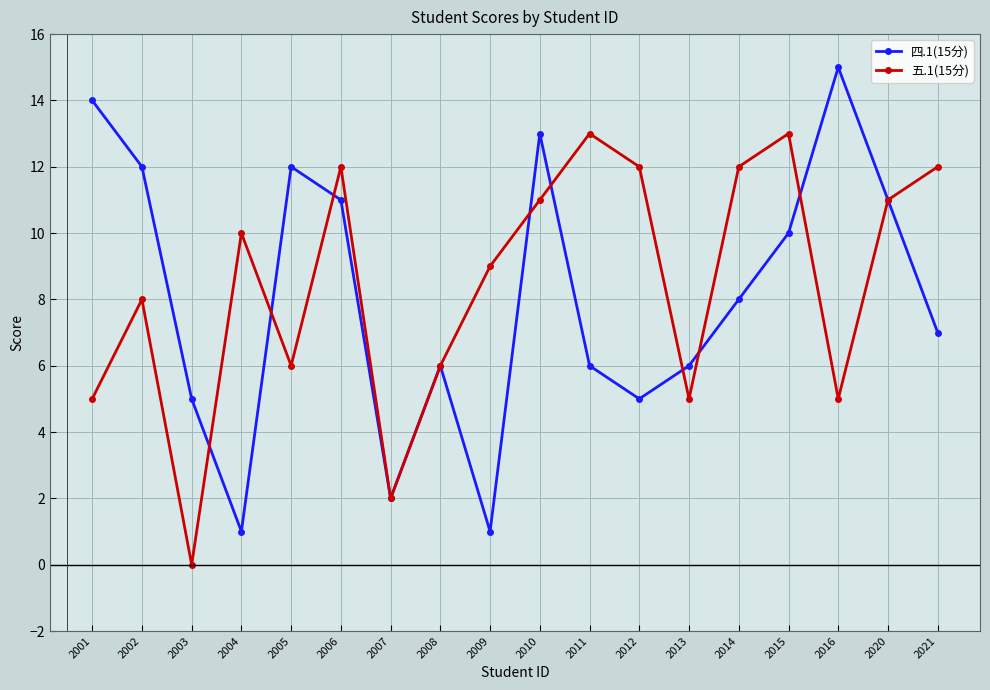

At which label does 五.1(15分) reach its minimum?

2003